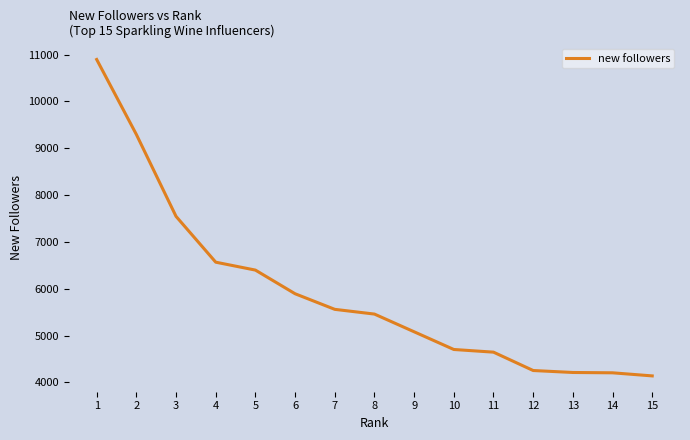

What is the difference between the second highest and second lowest values?

5089